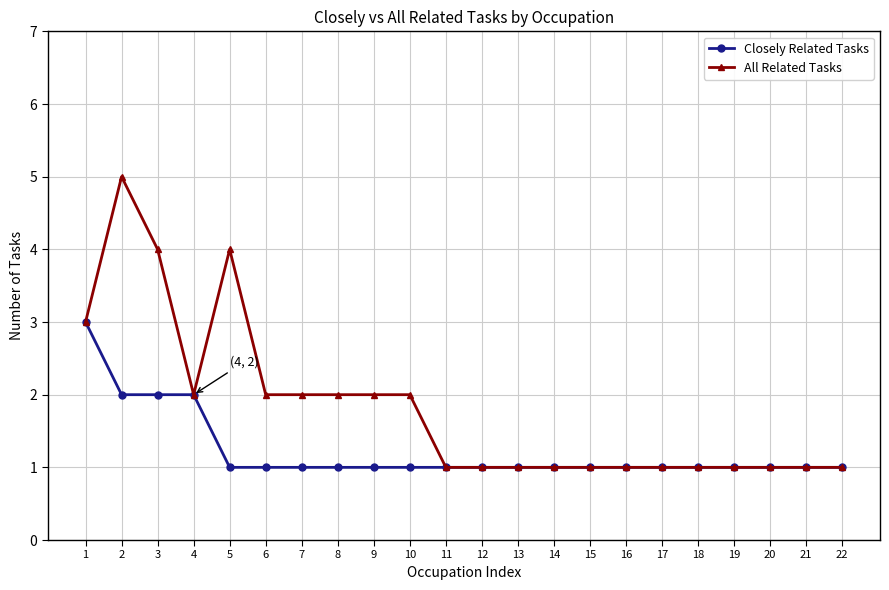

What is the difference between the All Related Tasks values at 10 and 21?

1